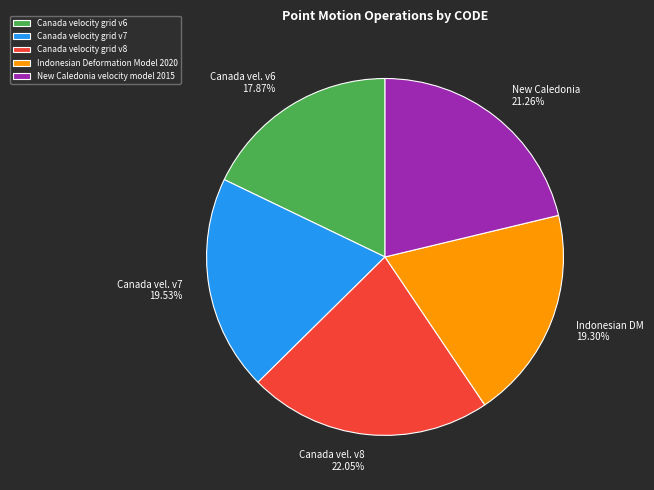

Count the number of slices in the pie.

5